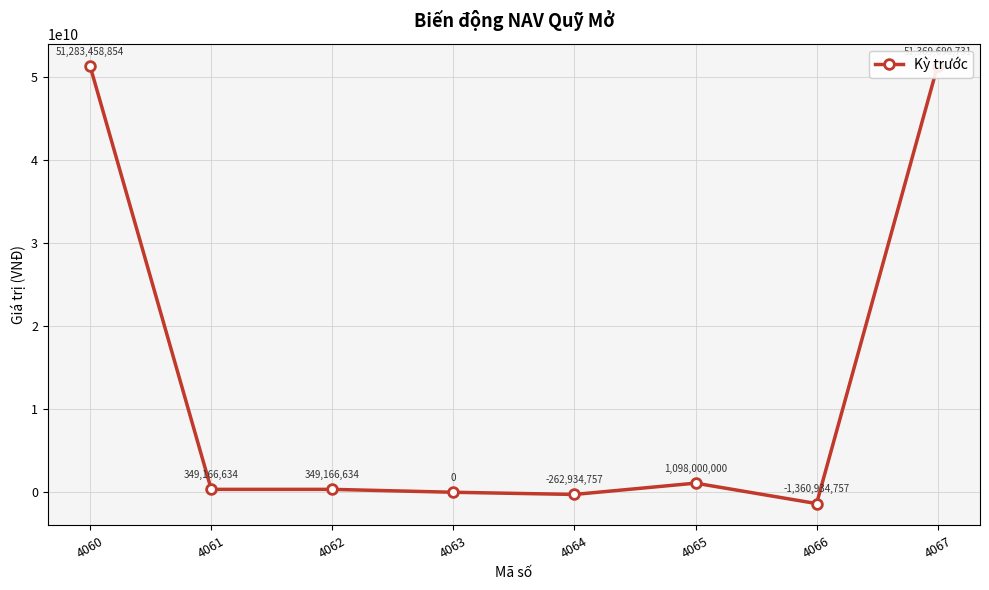

Rank the categories by value from lowest to highest.

4066, 4064, 4063, 4061, 4062, 4065, 4060, 4067